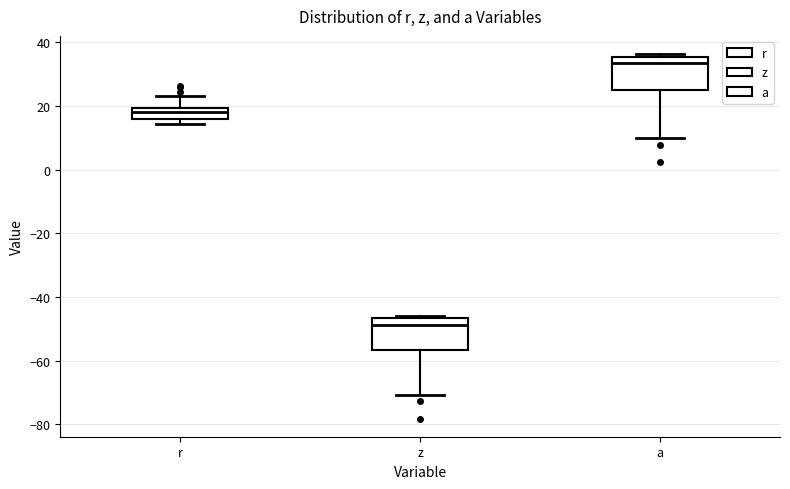

Reading left to right, transcribe this box plot: for each box, give where its median line is, the range the box spans, and where its two whiskers end, as read against the y-axis. The values are not printed on the chart, so give them approximately, as read against the axis.

r: median 18, box 16 to 20, whiskers 14 to 24
z: median -48, box -56 to -46, whiskers -70 to -46 (just above the box's upper edge)
a: median 34, box 26 to 36, whiskers 10 to 36 (just above the box's upper edge)